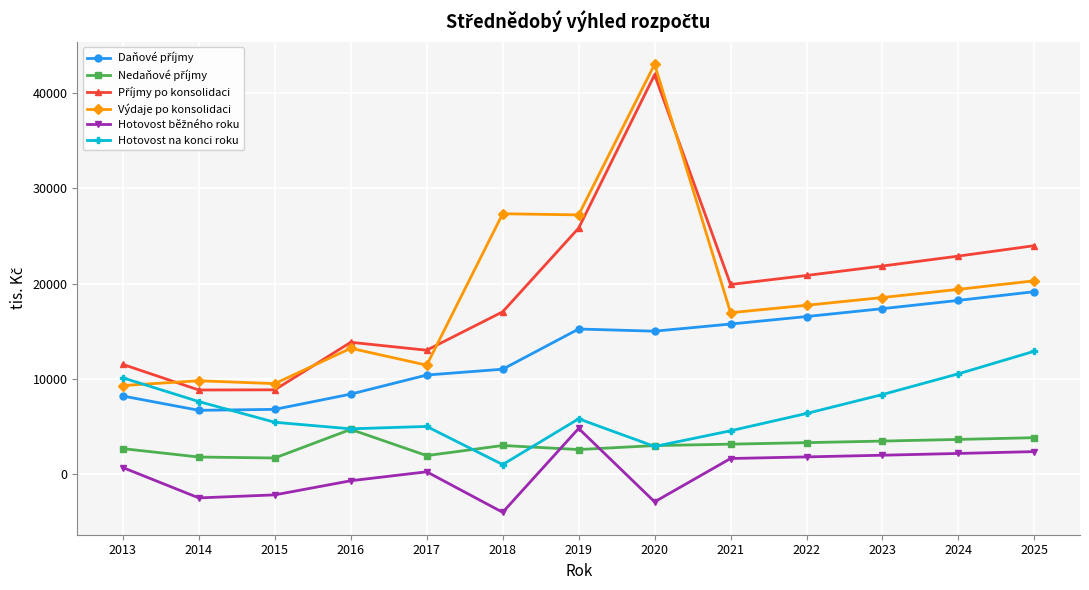

At which category is the sum across all series the highest?

2020